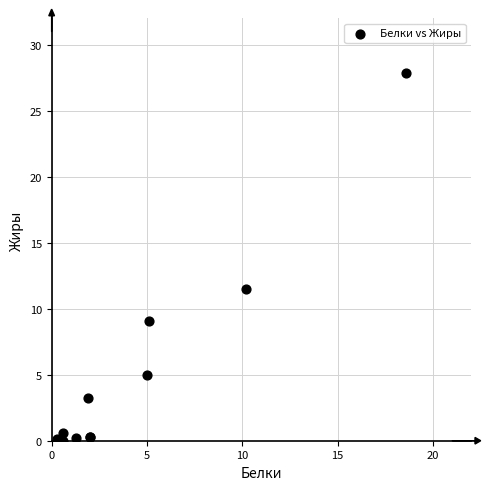

What Y value in the scatter plot is closest to 13?

11.5